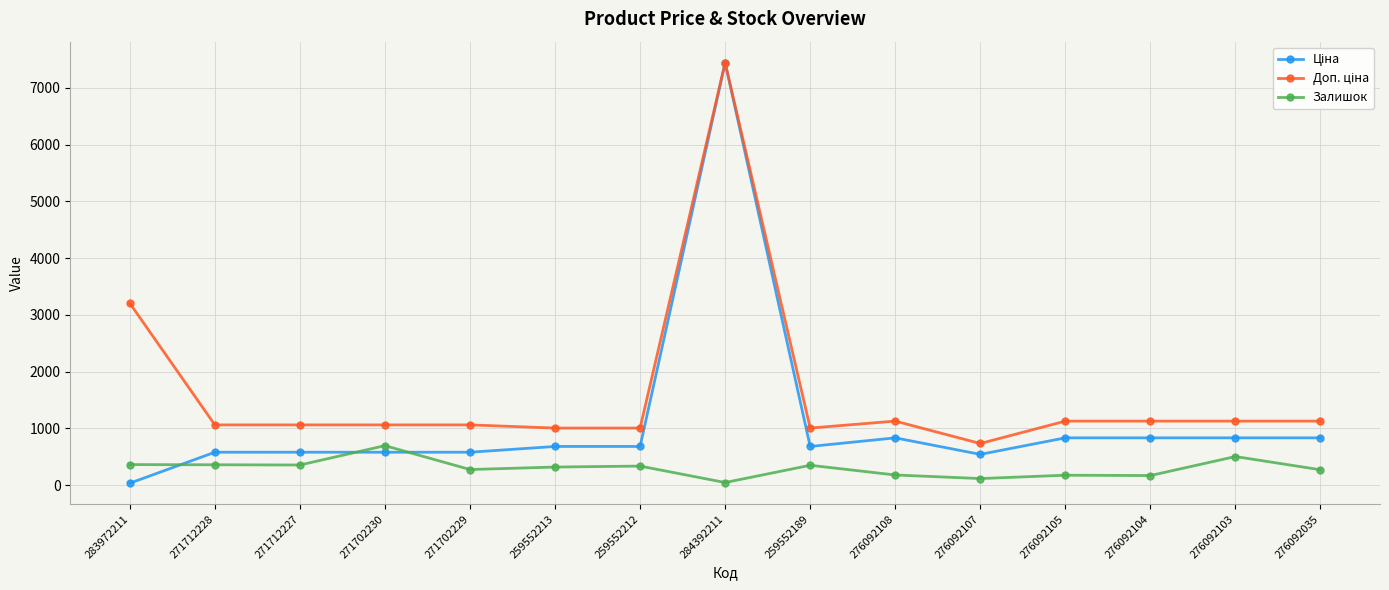

What is the difference between the highest and lowest values at 276092104?

959.7